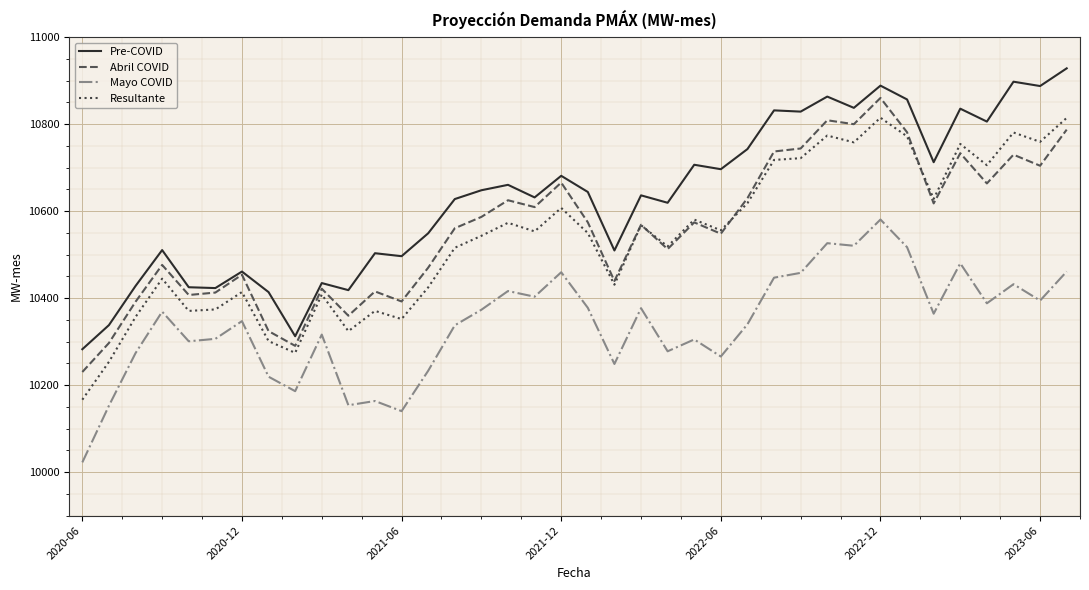

Which series has the largest total across all categories?

Pre-COVID